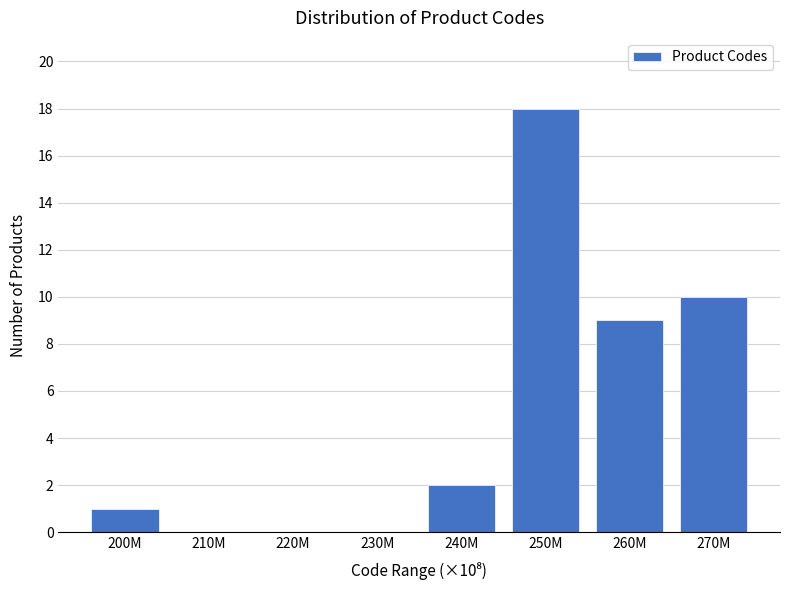

At which category does the chart reach its peak across all series?

250M